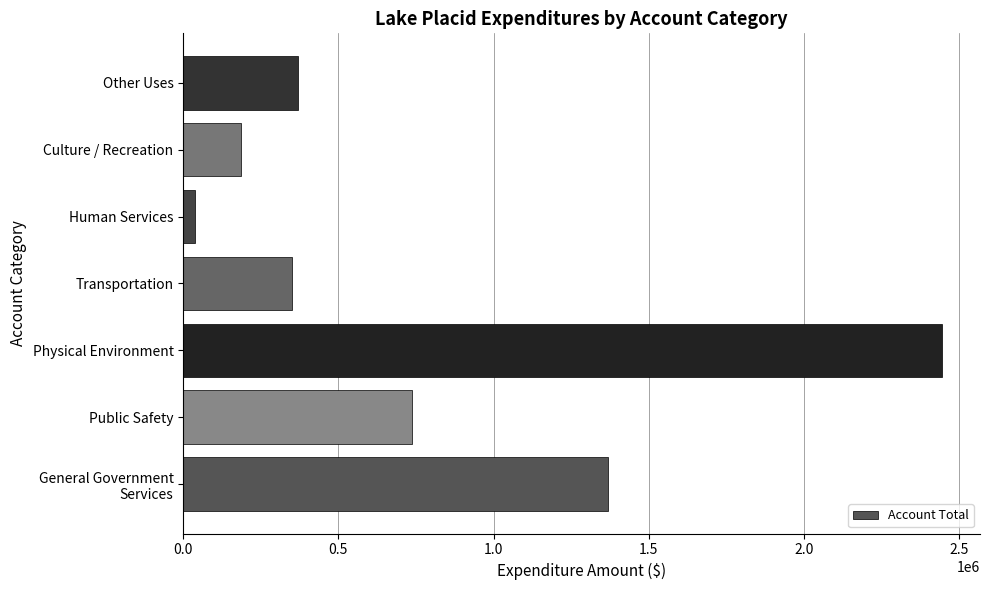

Between Other Uses and Culture / Recreation, which is larger?

Other Uses